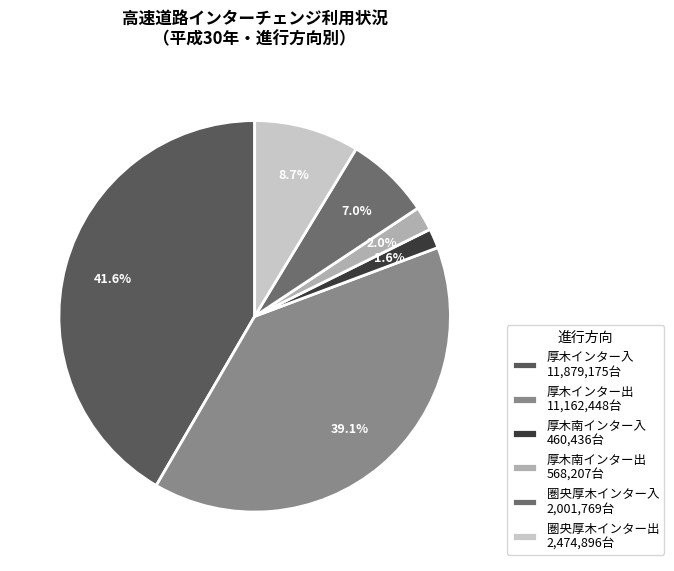

What percentage is the 圏央厚木インター入 slice, to the nearest percent?

7%